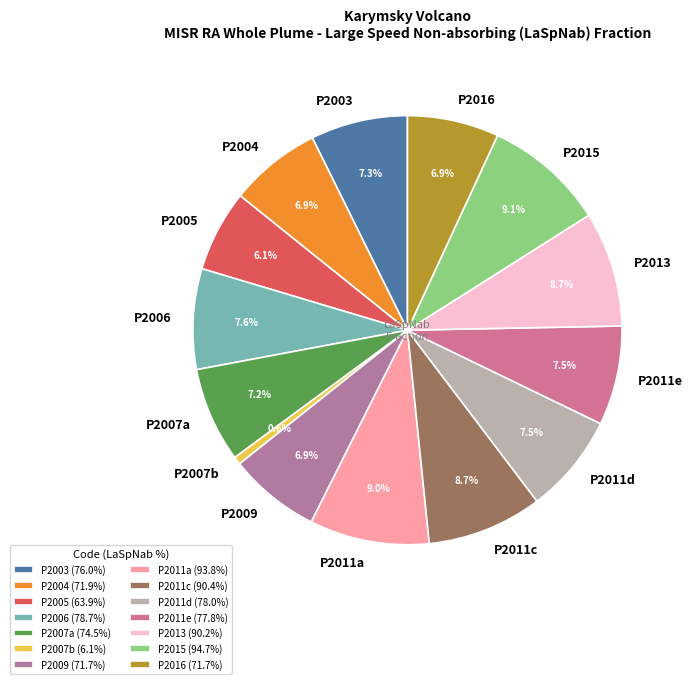

What portion of the pie excludes P2013?

91.3%